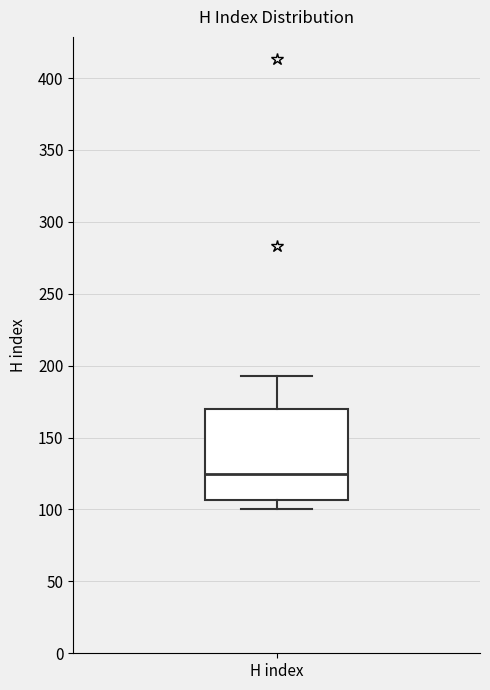

Where does the lower whisker of the box for H index end on the y-axis? The values are not printed on the chart, so give them approximately, as read against the axis.

100